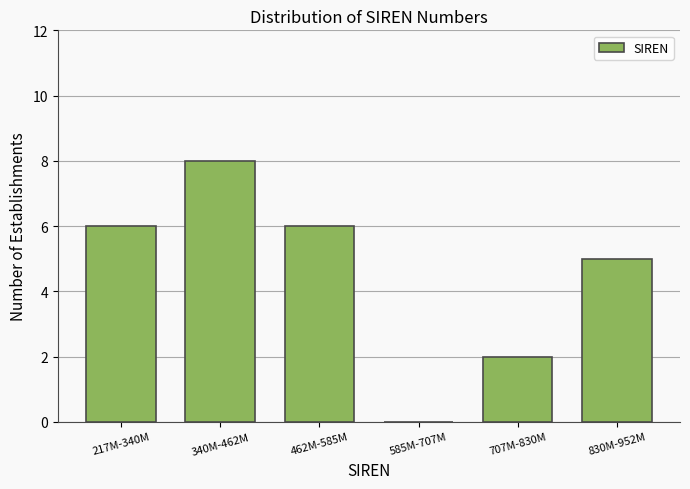

Reading left to right, list all the values displayed in this chart.

217M-340M=6	340M-462M=8	462M-585M=6	585M-707M=0	707M-830M=2	830M-952M=5